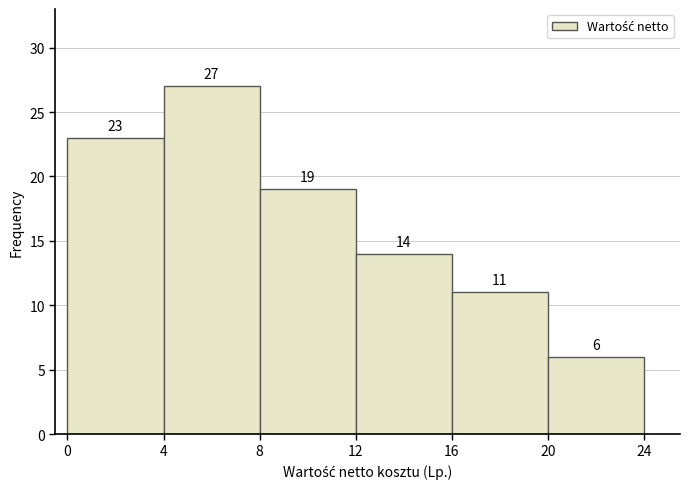

What is the height of the bar covering 16 to 20 on the x-axis?

11